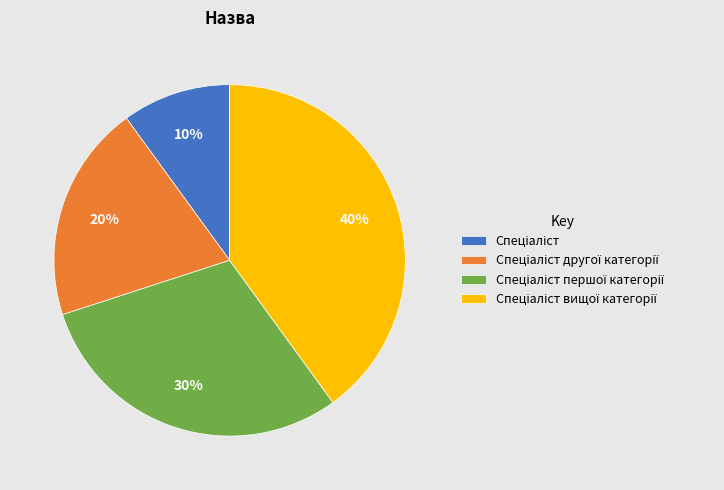

Is there any slice that represents more than half of the pie?

No